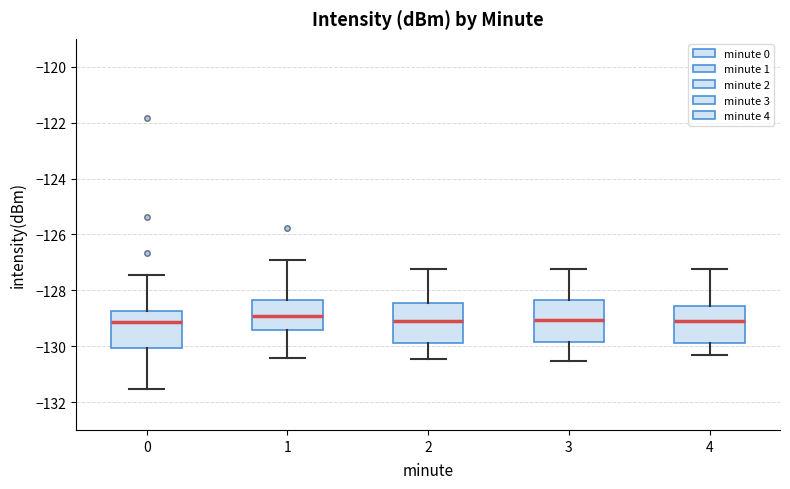

Reading left to right, transcribe this box plot: for each box, give where its median line is, the range the box spans, and where its two whiskers end, as read against the y-axis. The values are not printed on the chart, so give them approximately, as read against the axis.

0: median -129.2, box -130.0 to -128.8, whiskers -131.6 to -127.4
1: median -129.0, box -129.4 to -128.4, whiskers -130.4 to -127.0
2: median -129.2, box -129.8 to -128.4, whiskers -130.4 to -127.2
3: median -129.0, box -129.8 to -128.4, whiskers -130.6 to -127.2
4: median -129.2, box -129.8 to -128.6, whiskers -130.4 to -127.2